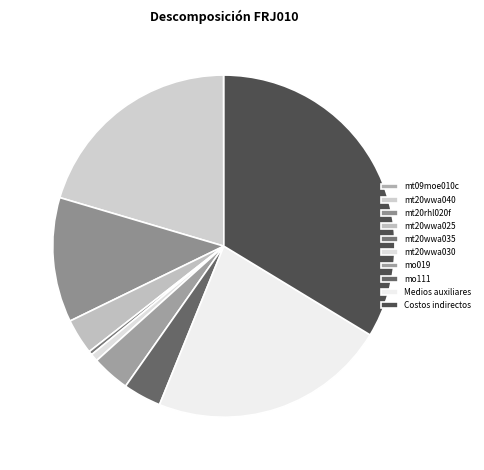

Count the number of slices in the pie.

10